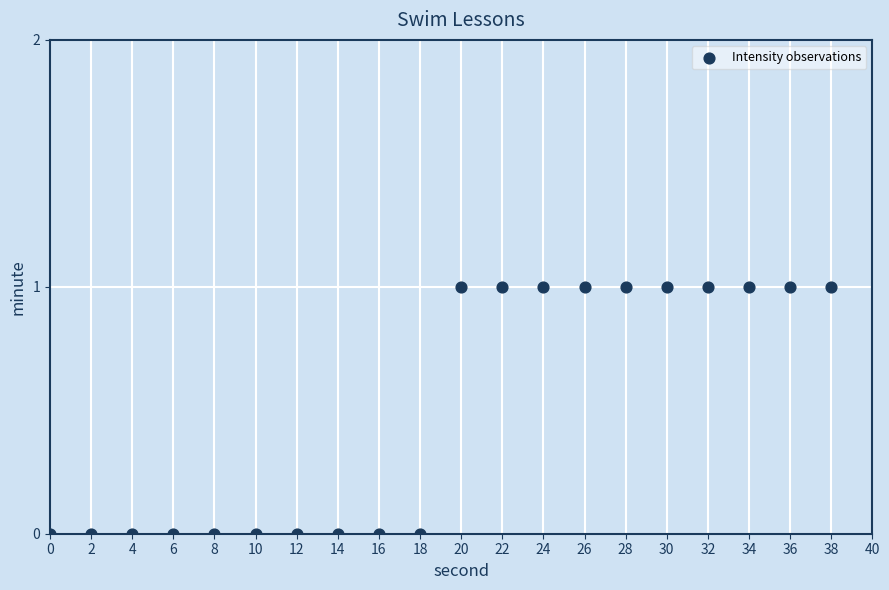

What is the range of X values (max minus min)?

38